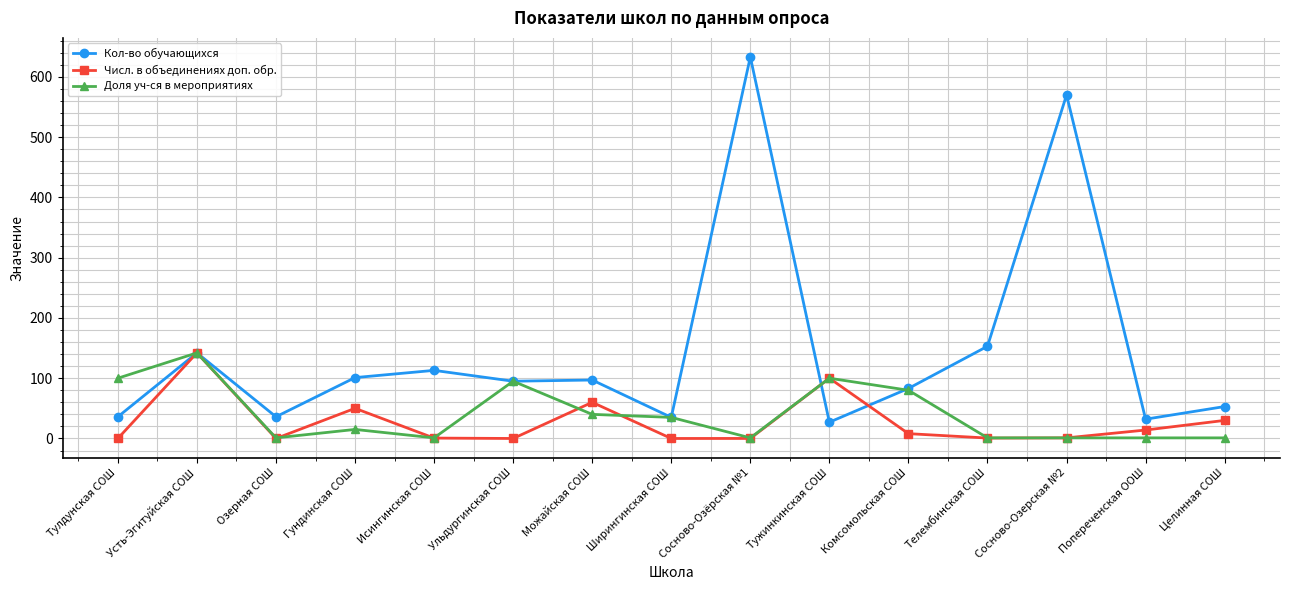

Which series changed the most between Попереченская ООШ and Целинная СОШ?

Кол-во обучающихся